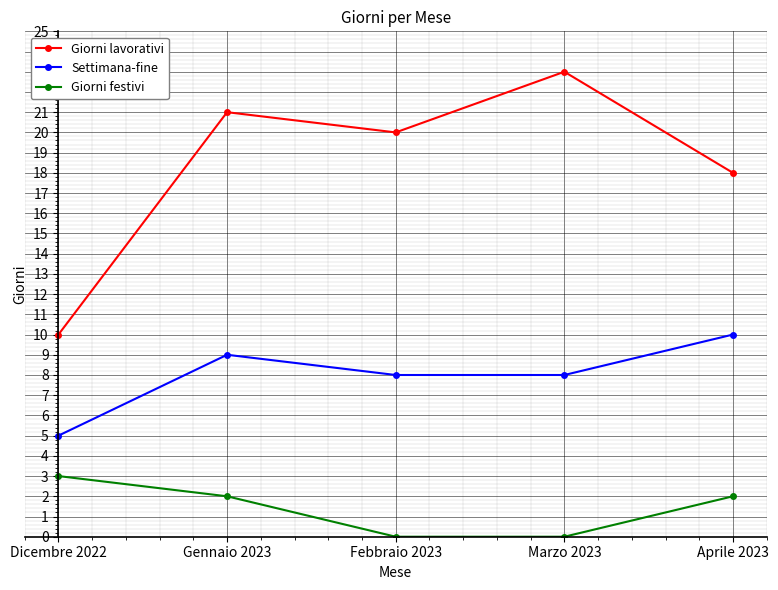

List the series in order of their peak value, highest first.

Giorni lavorativi, Settimana-fine, Giorni festivi